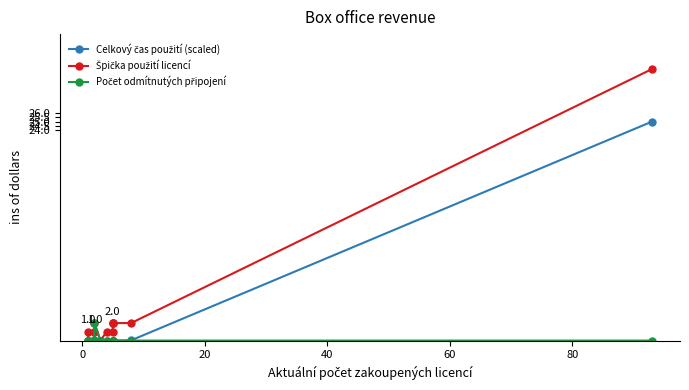

True or false: Počet odmítnutých připojení has a value of 2.8 at 100.

False